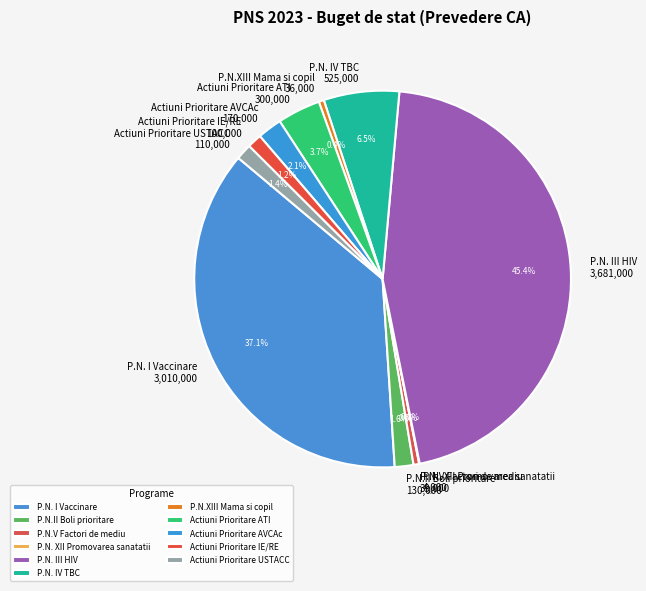

Does Actiuni Prioritare IE/RE represent more than half of the total?

No